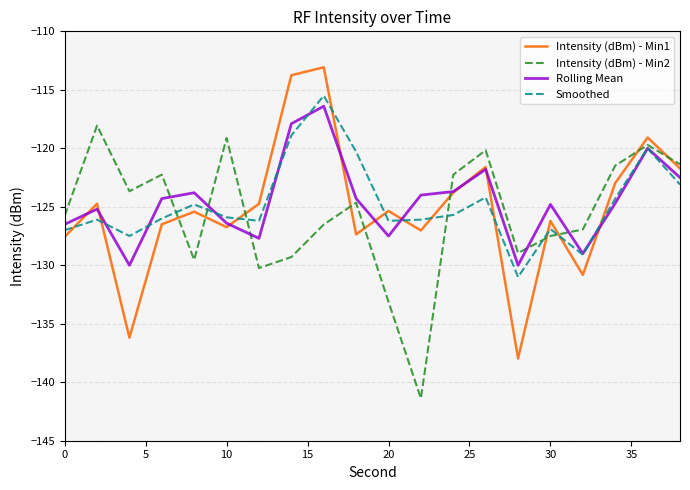

What is the highest value of the Intensity (dBm) - Min2 series?

-118.1